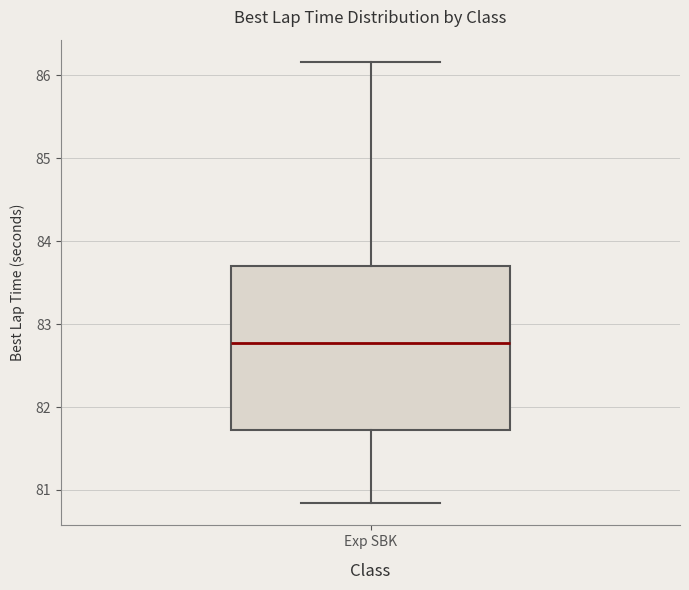

Read this box plot against the y-axis: the position of the median line, the range covered by the box, and the ends of both whiskers. The values are not printed on the chart, so give them approximately, as read against the axis.

median 82.8, box 81.7 to 83.7, whiskers 80.8 to 86.2